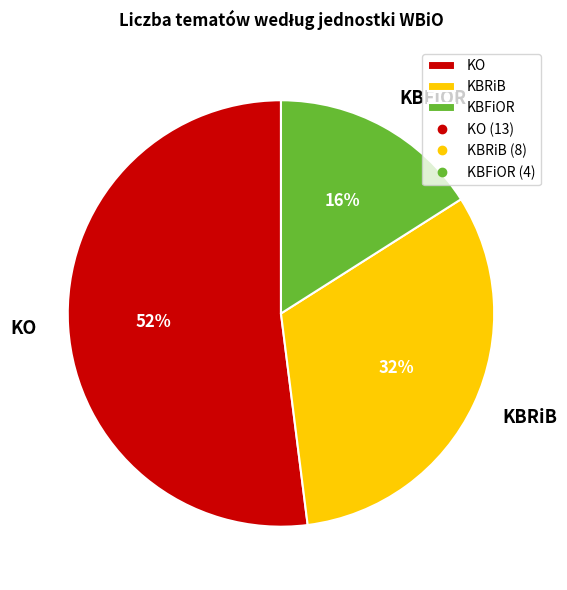

Which slice is the smallest?

KBFiOR